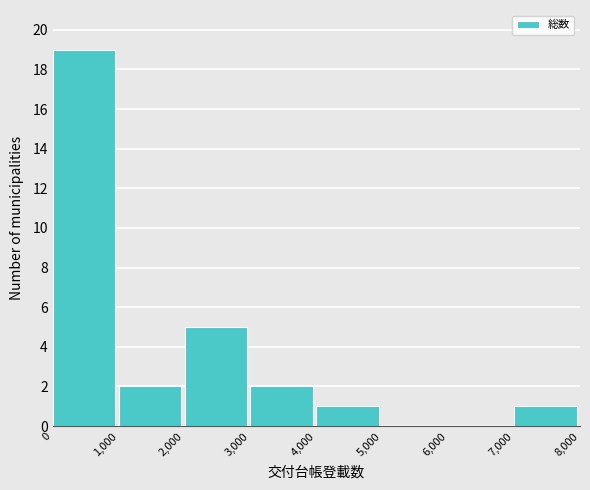

Over which range of the x-axis is the bar tallest?

0 to 1,000